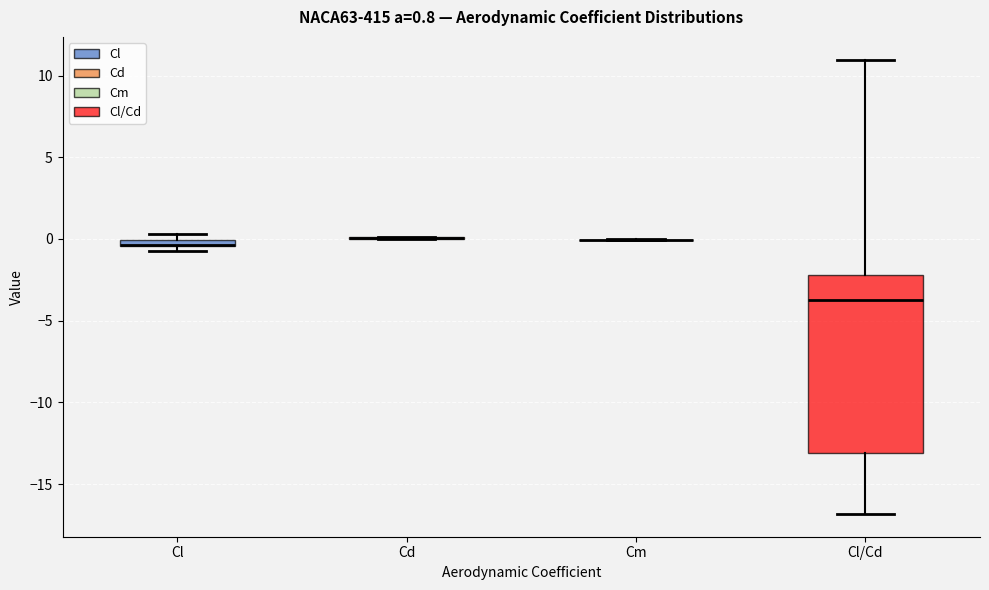

Comparing the boxes themselves (not the whiskers), which one is the tallest?

Cl/Cd